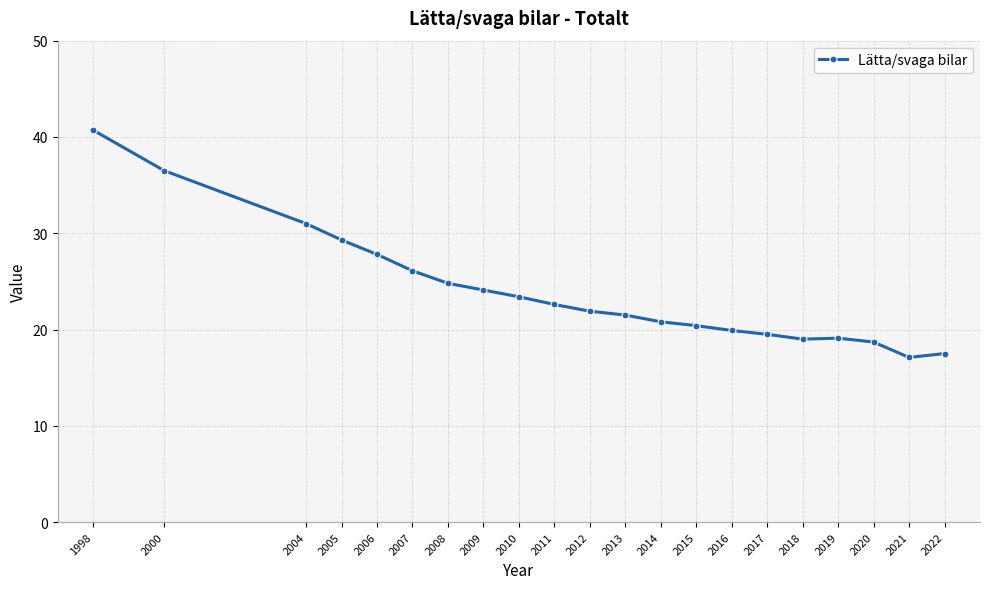

What is the value of the 2nd point from the left?

36.5